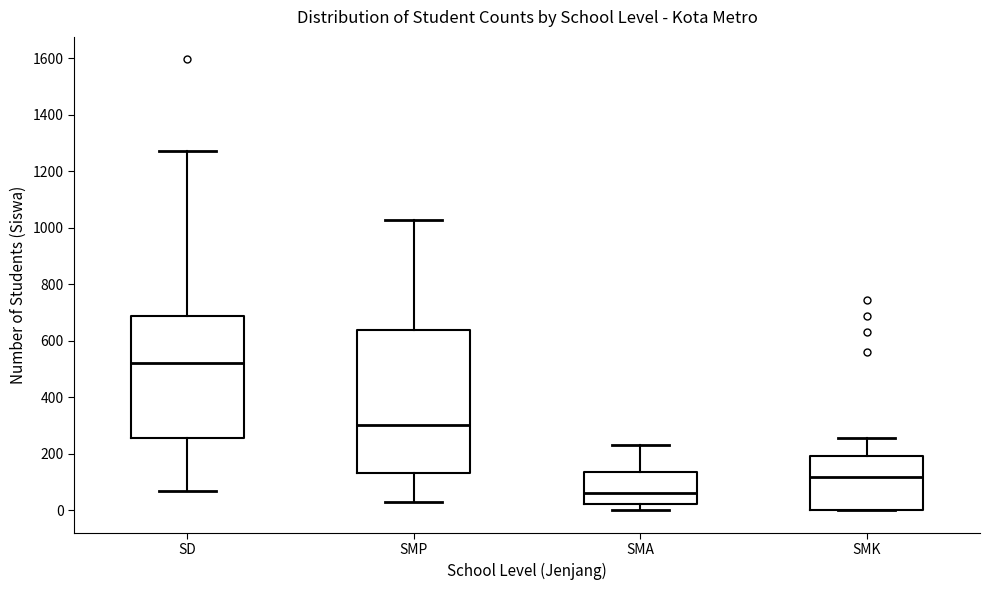

Reading left to right, transcribe this box plot: for each box, give where its median line is, the range the box spans, and where its two whiskers end, as read against the y-axis. The values are not printed on the chart, so give them approximately, as read against the axis.

SD: median 520, box 260 to 680, whiskers 60 to 1280
SMP: median 300, box 140 to 640, whiskers 40 to 1020
SMA: median 60, box 20 to 140, whiskers 0 to 240
SMK: median 120, box 0 to 200, whiskers 0 to 260